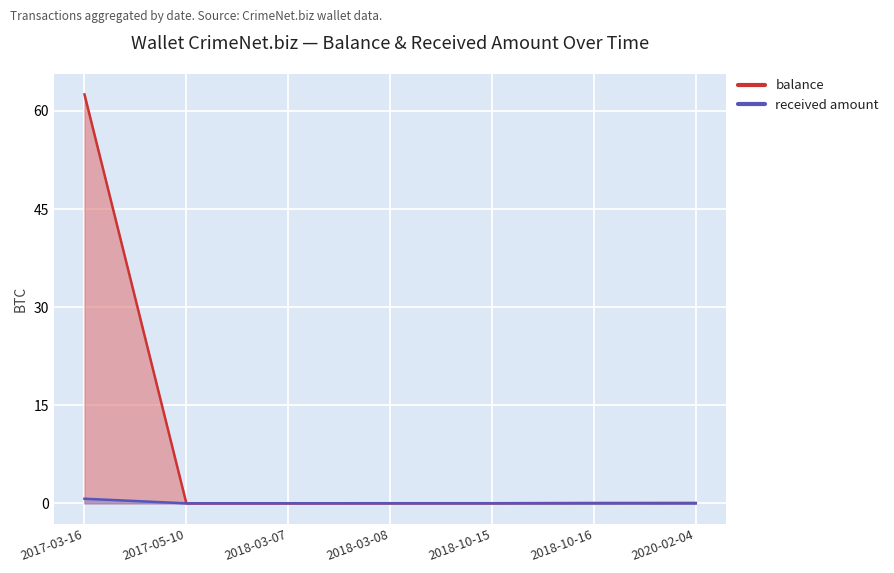

How many data points in balance are above 0?

6